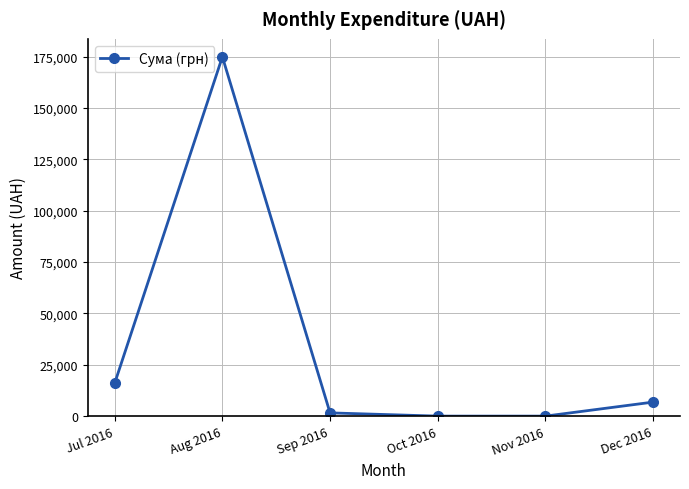

Reading left to right, what are all the values shown in this chart?

Jul 2016=16003.0	Aug 2016=174876.9	Sep 2016=1579.2	Oct 2016=0.0	Nov 2016=0.0	Dec 2016=6825.0